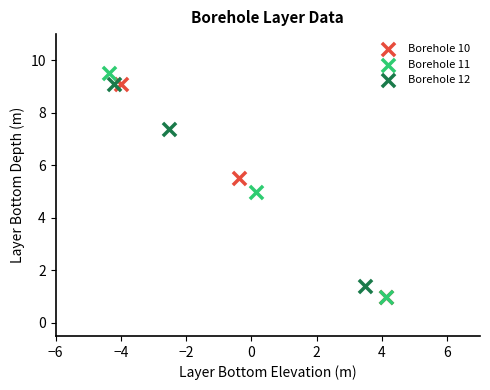

Which series has the largest Y range (max minus min)?

Borehole 11